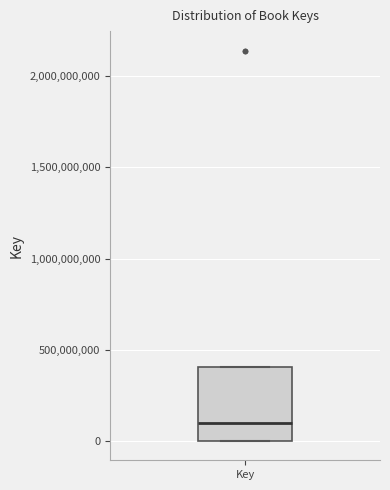

Transcribe this box plot: give where the median line is, the range the box spans, and where the two whiskers end, as read against the y-axis. The values are not printed on the chart, so give them approximately, as read against the axis.

median 100000000, box 0 to 400000000, whiskers 0 to 400000000